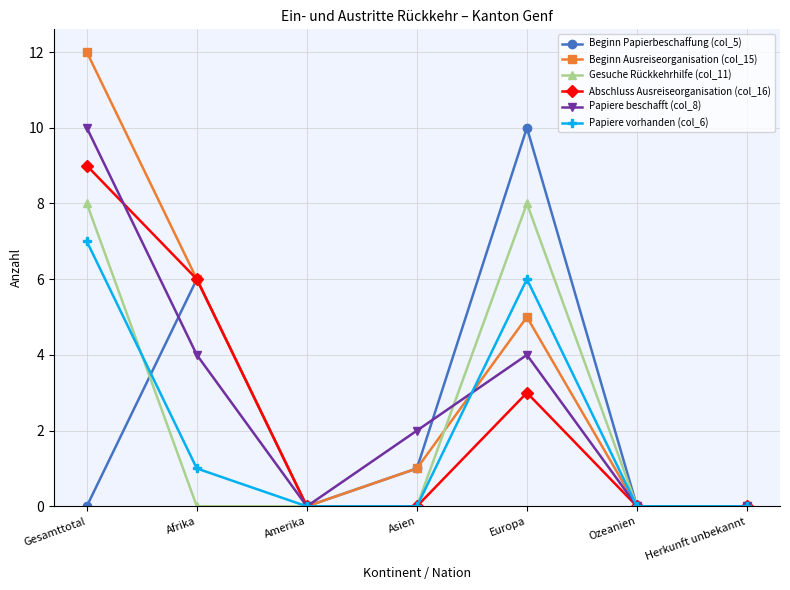

The Abschluss Ausreiseorganisation (col_16) series shows 3 at Europa. True or false?

True